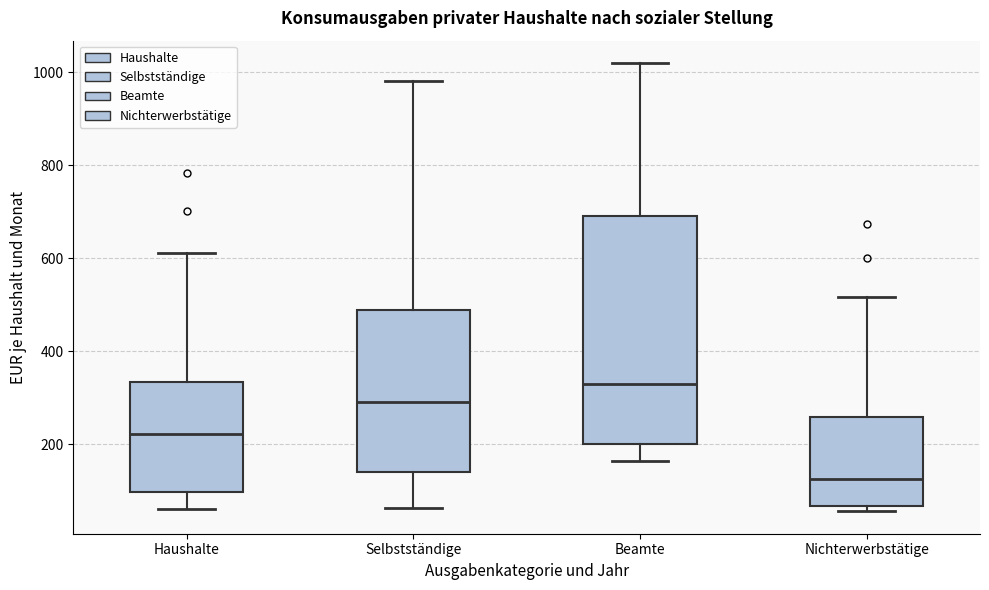

Which box's median line is the highest?

Beamte